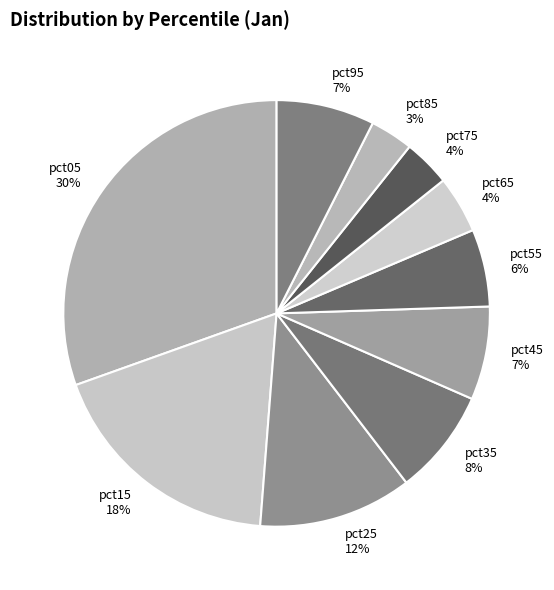

Count the number of slices in the pie.

10